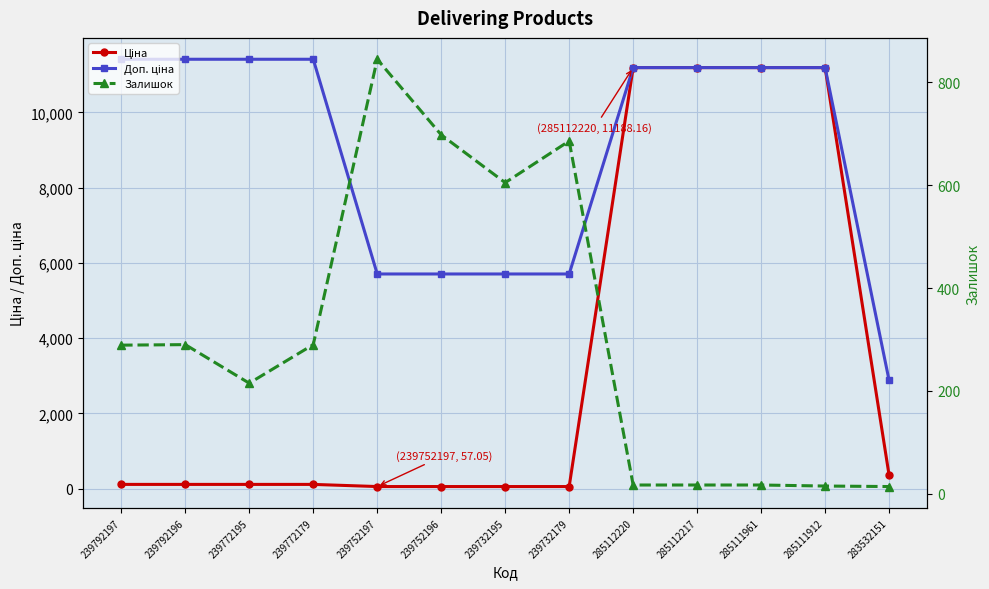

Does the chart display data point markers on the line(s)?

Yes